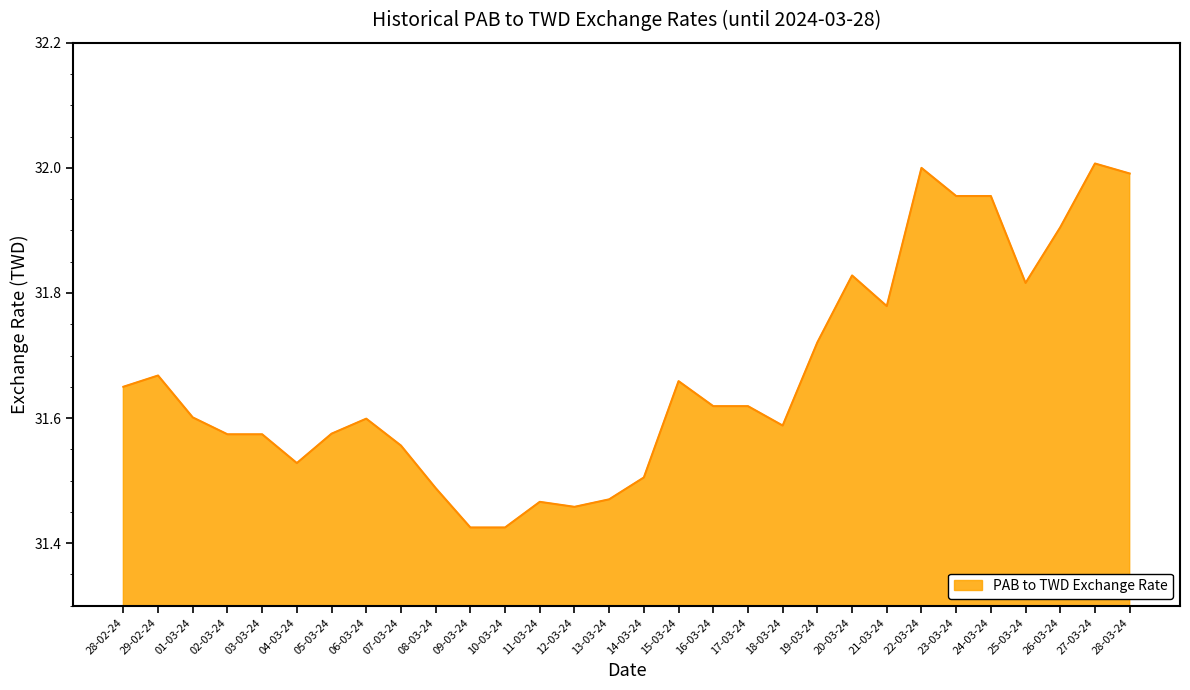

What is the ratio of the value at 22-03-24 to the value at 28-02-24?

1.0